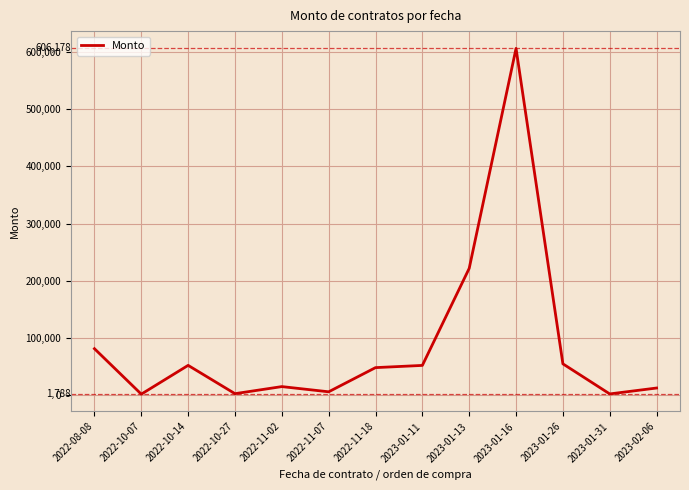

Does the chart display data point markers on the line(s)?

No